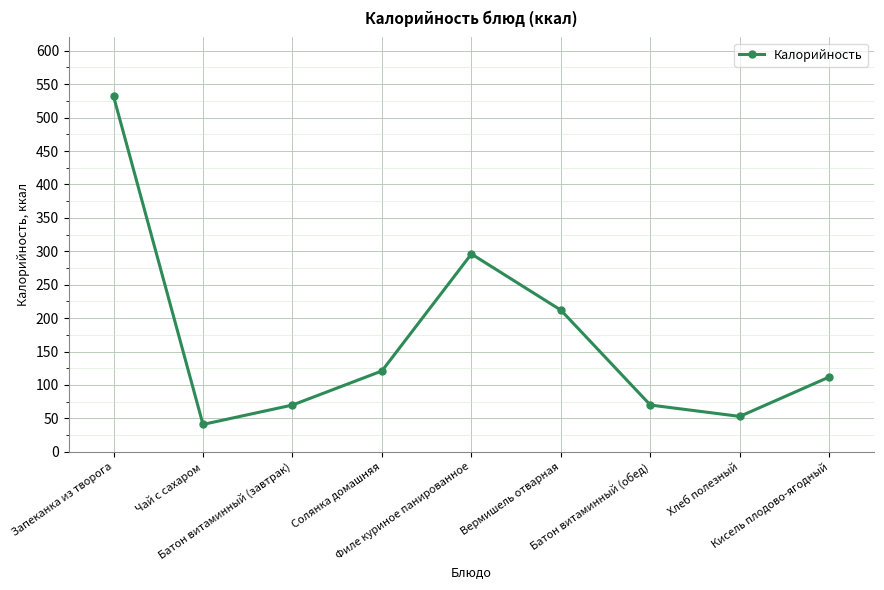

How many series are shown in this chart?

1